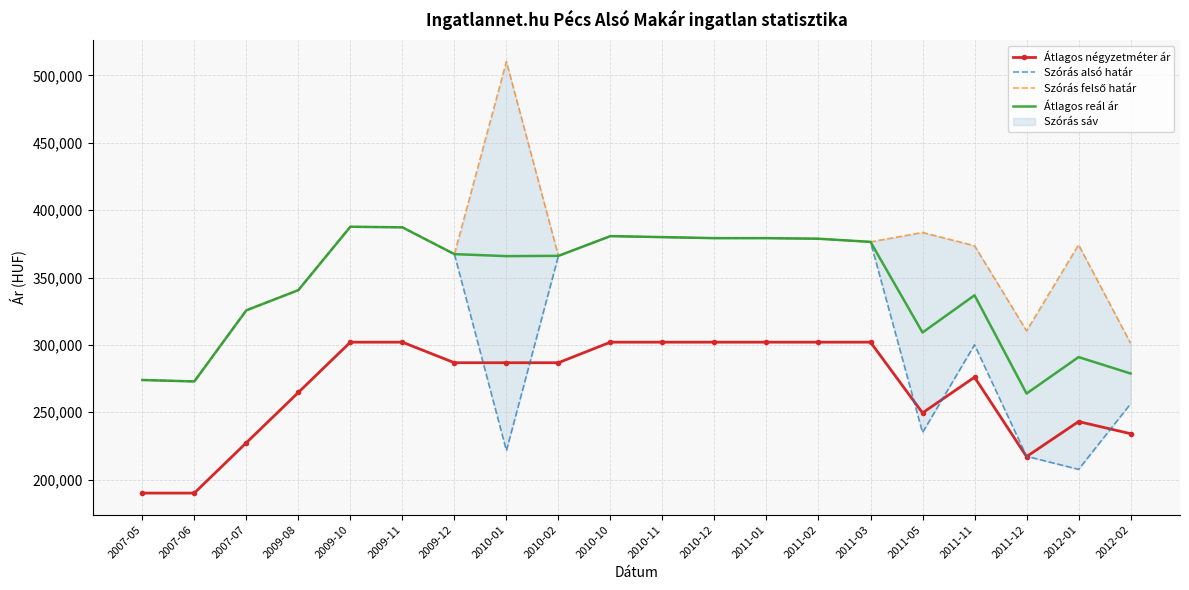

Where does the Szórás alsó határ series first go above 366095?

2009-10